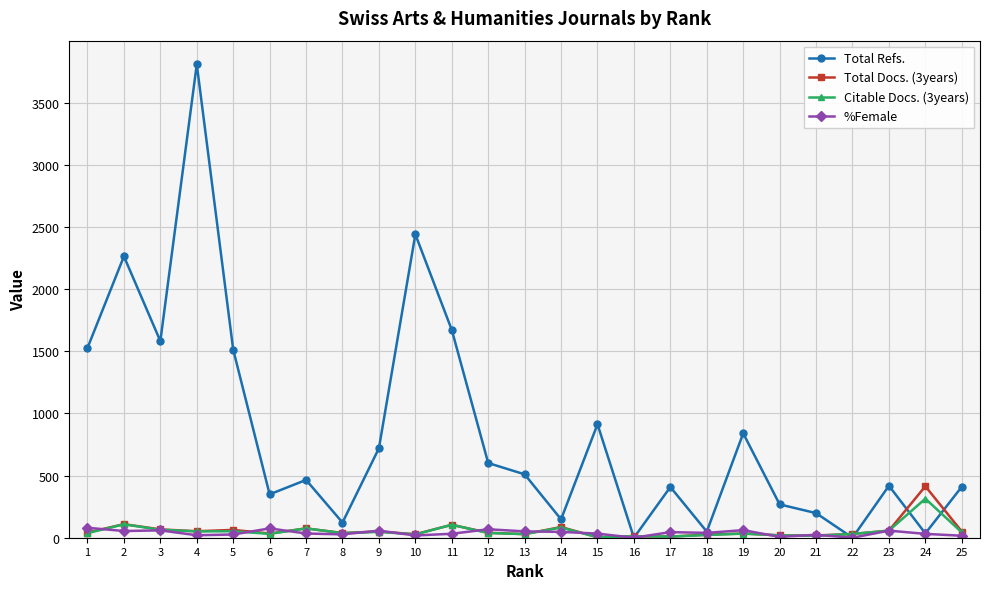

At which category does Total Refs. reach its first local valley?

3